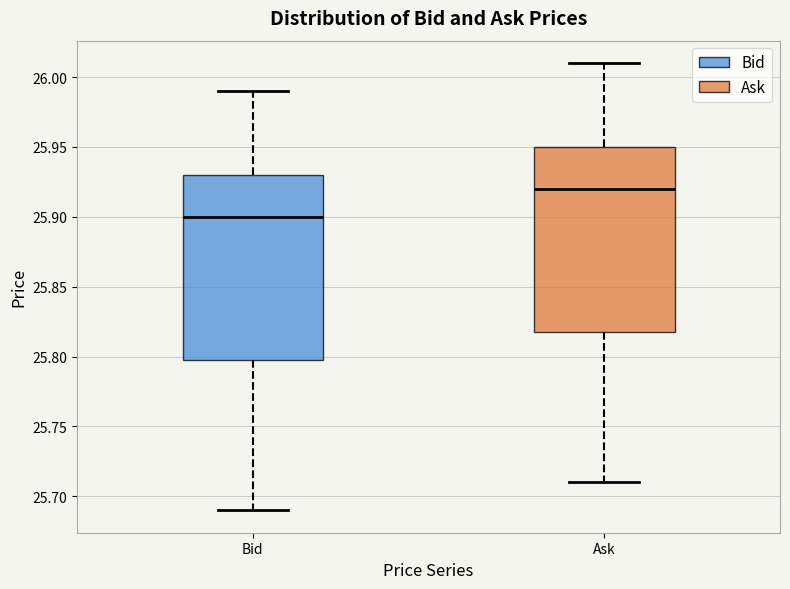

Reading left to right, transcribe this box plot: for each box, give where its median line is, the range the box spans, and where its two whiskers end, as read against the y-axis. The values are not printed on the chart, so give them approximately, as read against the axis.

Bid: median 25.90, box 25.80 to 25.93, whiskers 25.69 to 25.99
Ask: median 25.92, box 25.82 to 25.95, whiskers 25.71 to 26.01